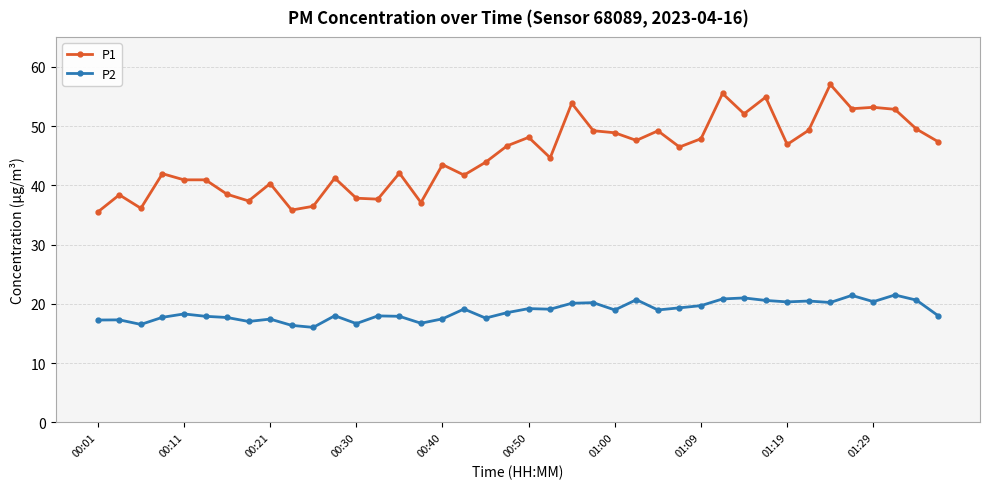

True or false: P2 and P1 cross at least once.

False